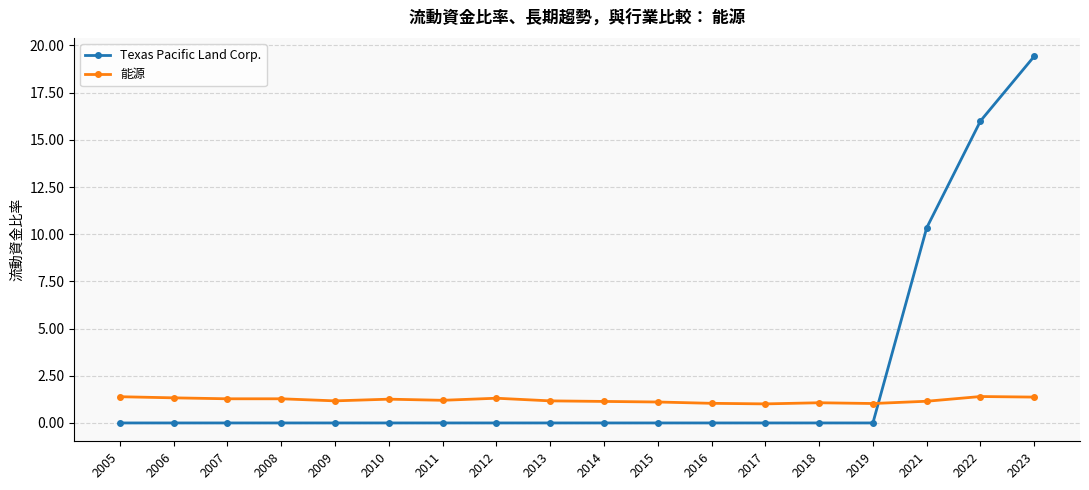

True or false: 能源 has a value of 1.1 at 2021.

True